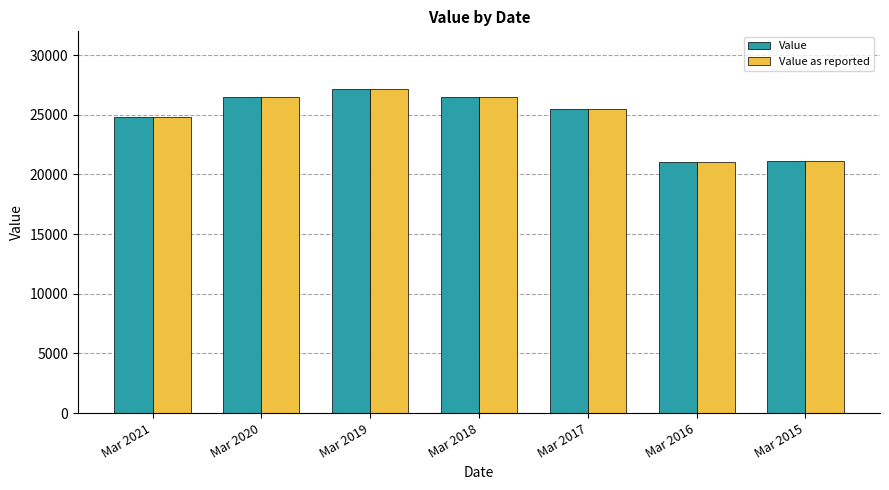

What value does the Value series have at Mar 2018, to the nearest 10?

26520